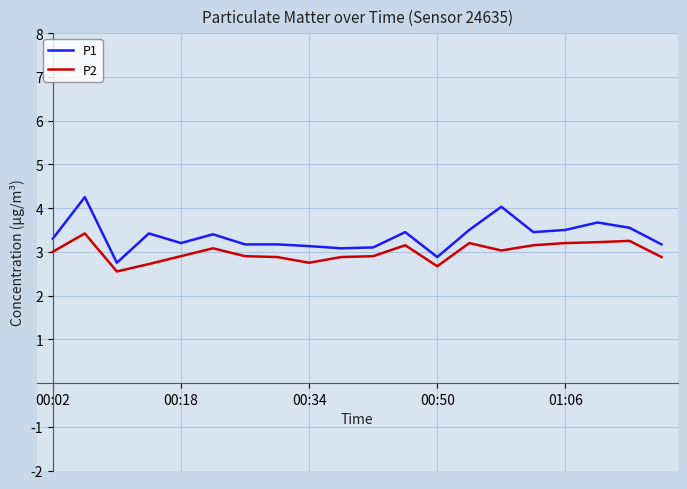

True or false: P2 has more than 1 interior local peaks.

True